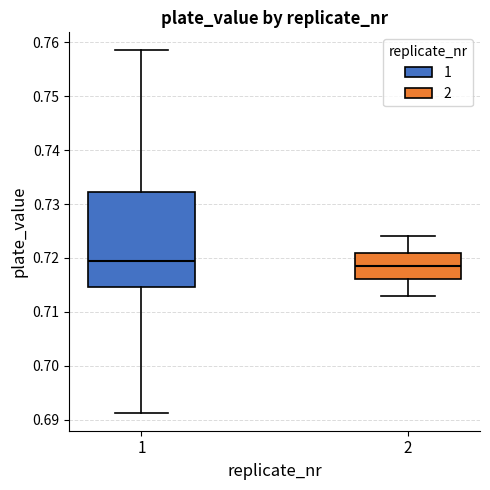

Comparing the boxes themselves (not the whiskers), which one is the tallest?

1